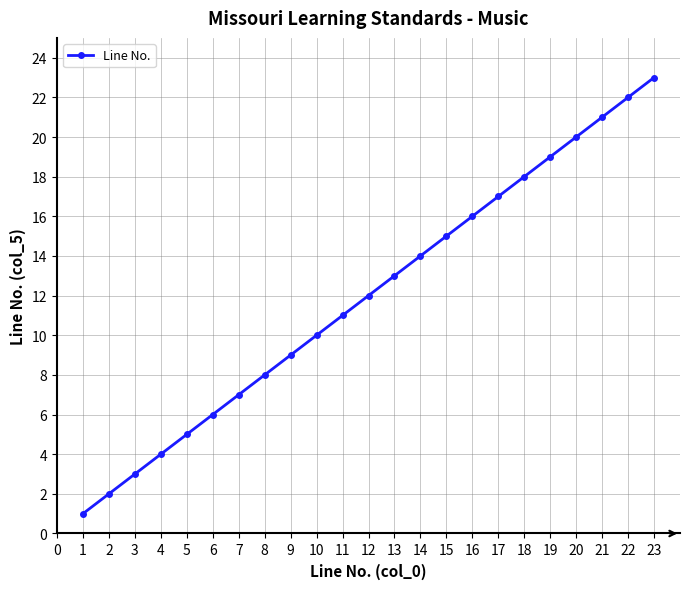

Approximately how many times larger is the value at 21 compared to 15?

1.4